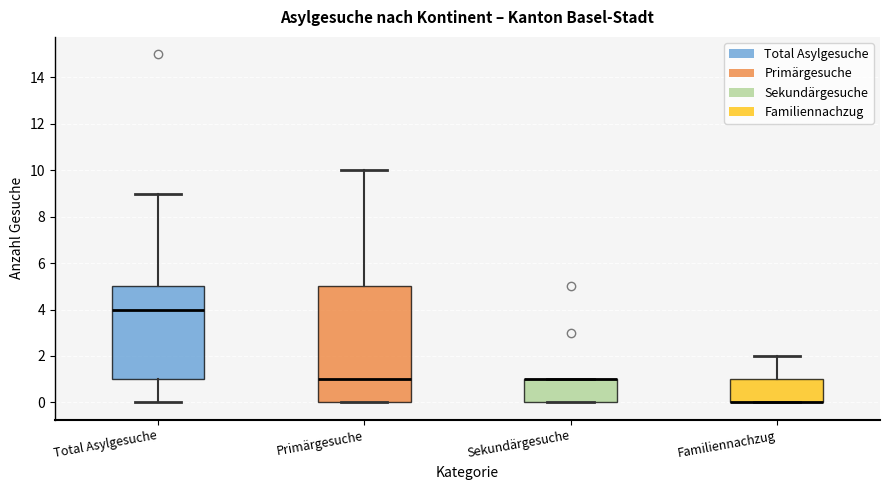

Comparing the boxes themselves (not the whiskers), which one is the tallest?

Primärgesuche